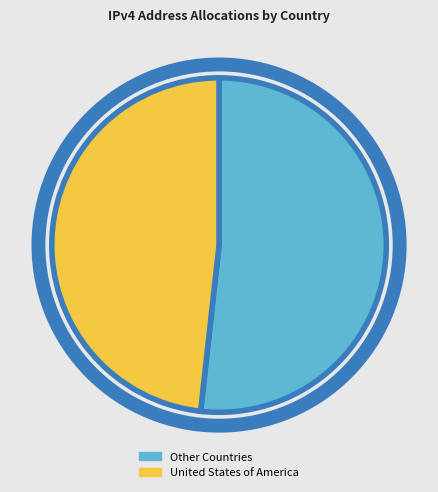

Does any single category account for the majority?

Yes